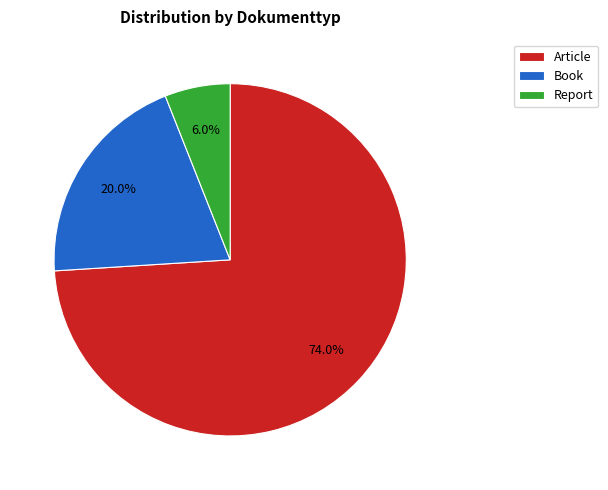

Which category has the biggest portion of the pie?

Article